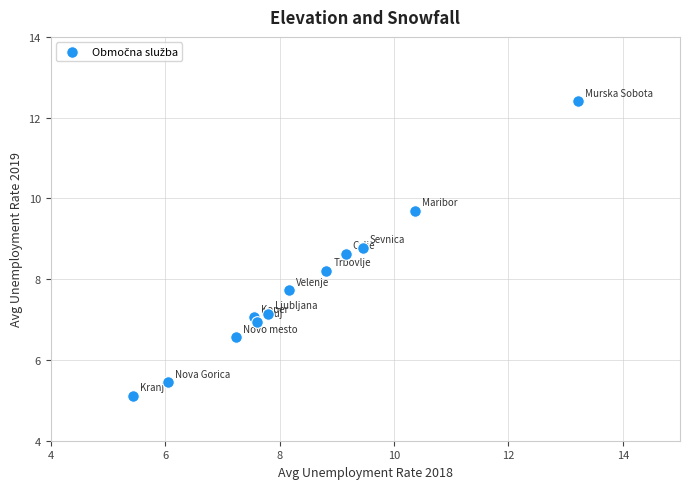

What is the range of Y values (max minus min)?

7.3